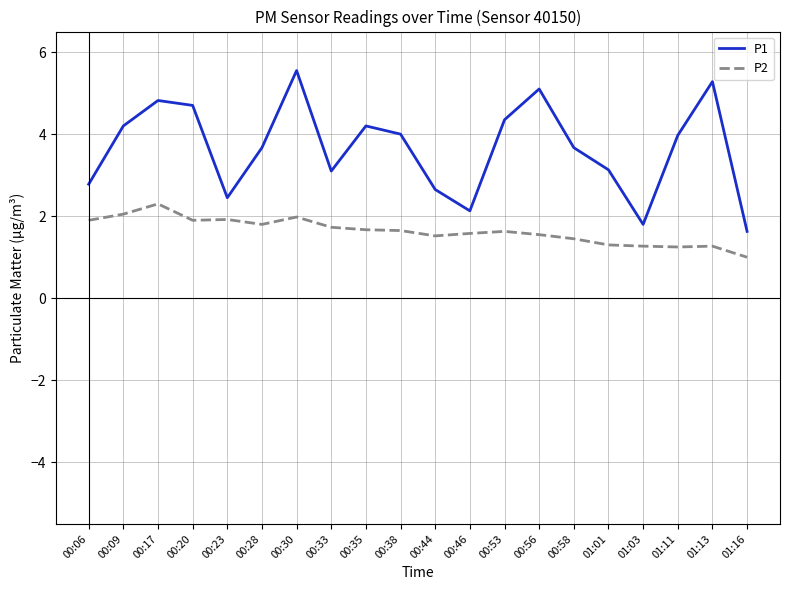

True or false: P1 and P2 cross at least once.

False